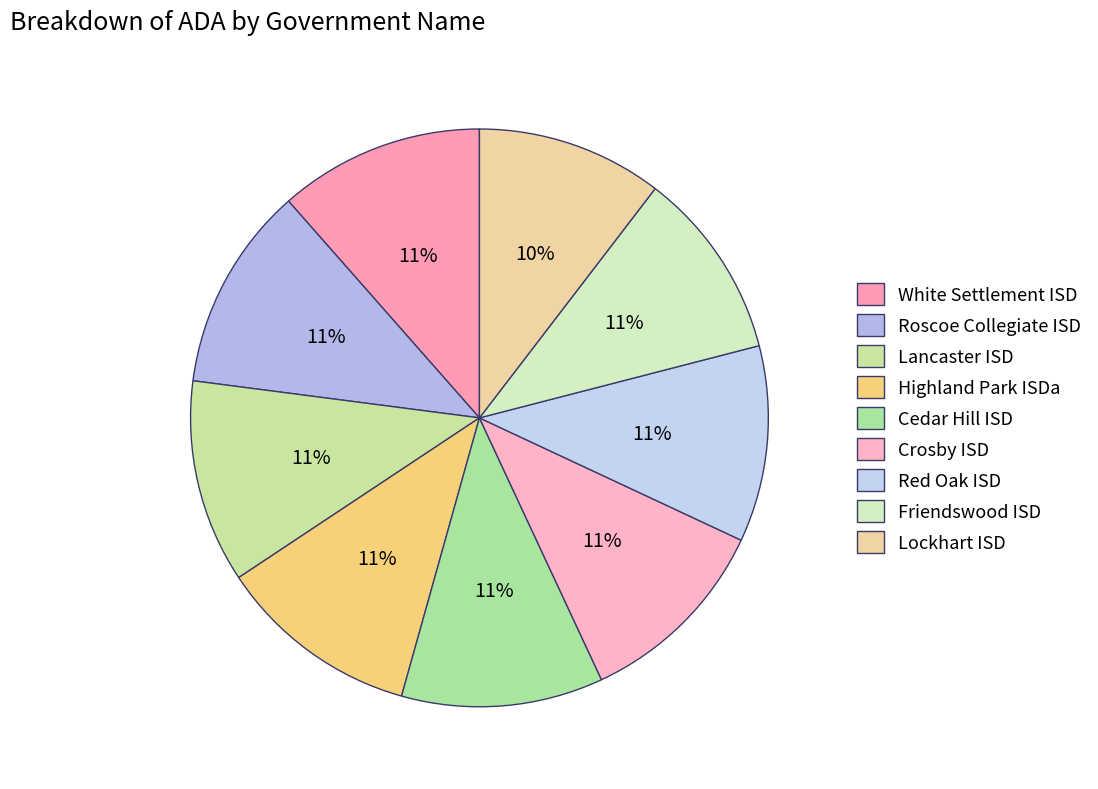

How many segments does this pie chart have?

9